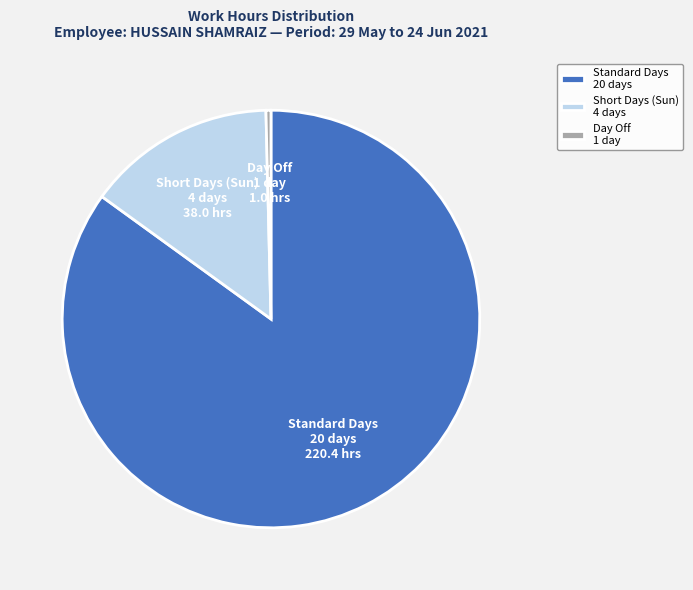

Count the number of slices in the pie.

3